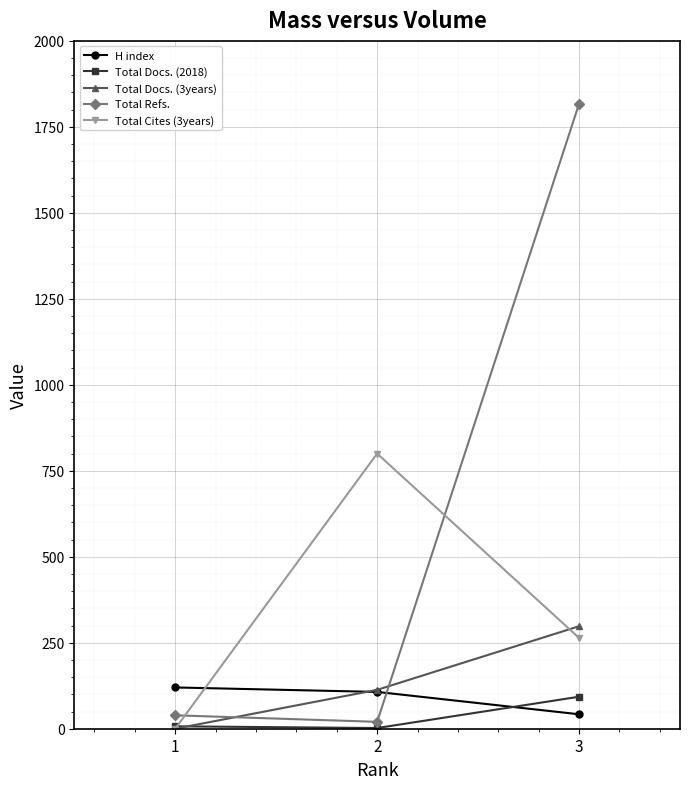

At which category is the sum across all series the highest?

3